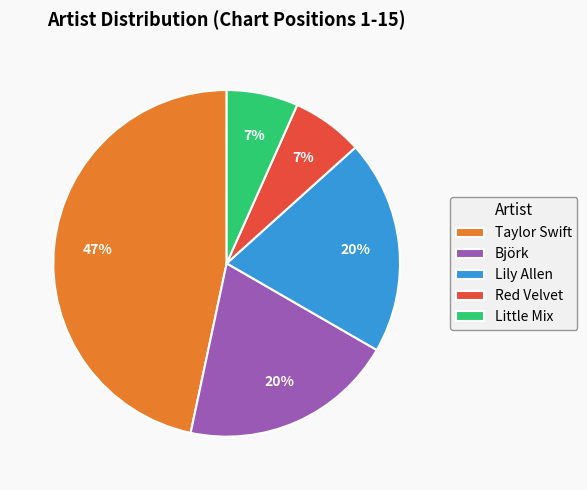

Count the number of slices in the pie.

5